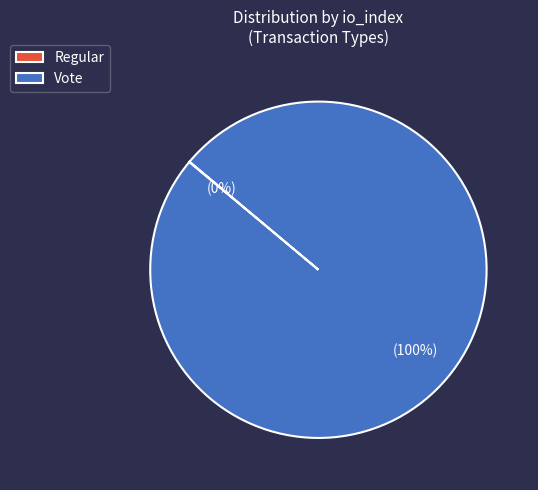

To the nearest percent, what is the difference between the largest and smallest slice percentages?

100%